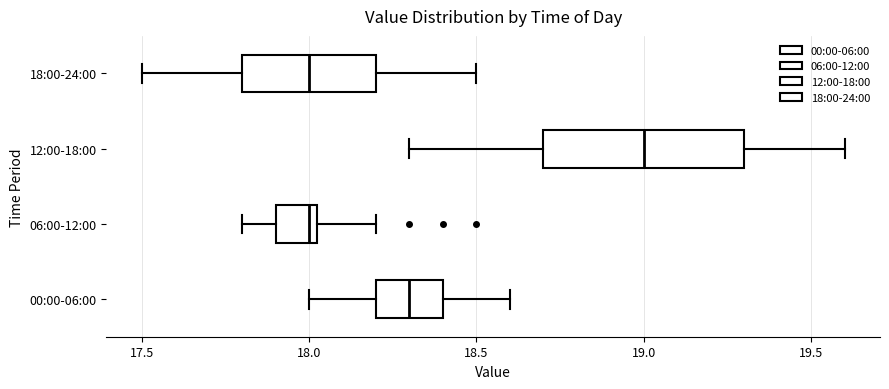

Reading bottom to top, read every box against the x-axis: the position of its median line, the range the box covers, and the ends of its whiskers. The values are not printed on the chart, so give them approximately, as read against the axis.

00:00-06:00: median 18.30, box 18.20 to 18.40, whiskers 18.00 to 18.60
06:00-12:00: median 18.00, box 17.90 to 18.05, whiskers 17.80 to 18.20
12:00-18:00: median 19.00, box 18.70 to 19.30, whiskers 18.30 to 19.60
18:00-24:00: median 18.00, box 17.80 to 18.20, whiskers 17.50 to 18.50